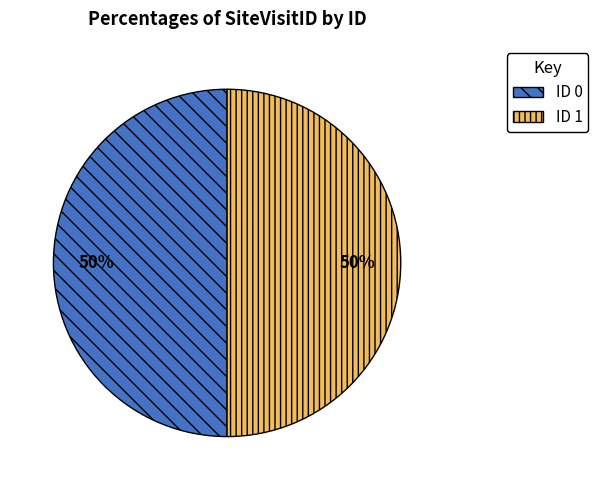

To the nearest percent, what is the average slice percentage?

50%